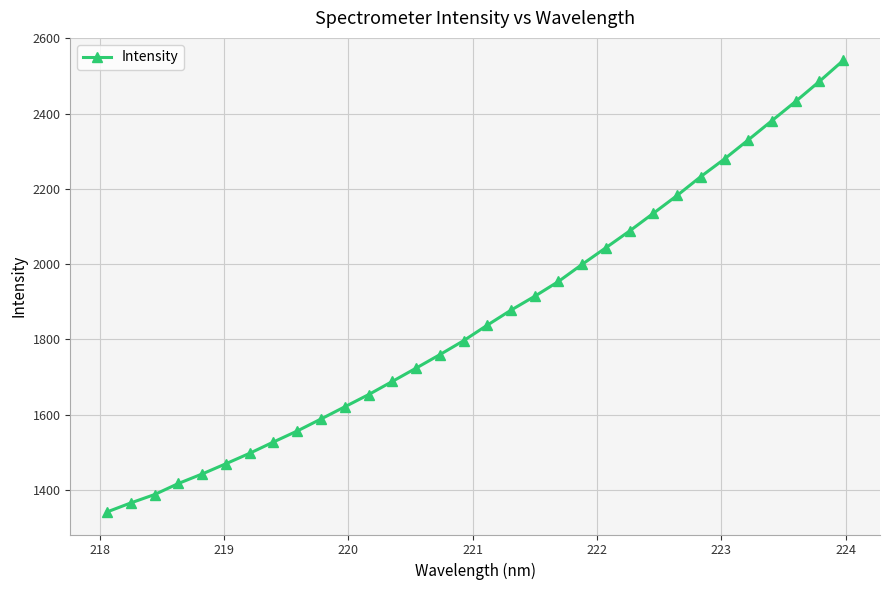

What is the sum of all values?

59546.5